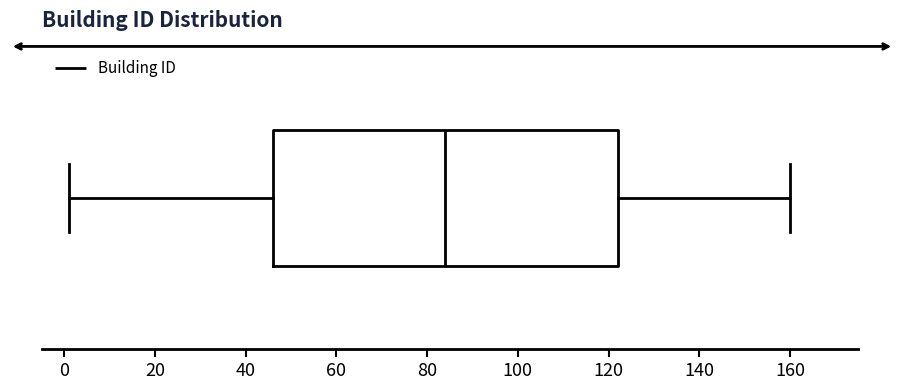

Transcribe this box plot: give where the median line is, the range the box spans, and where the two whiskers end, as read against the x-axis. The values are not printed on the chart, so give them approximately, as read against the axis.

median 84, box 46 to 122, whiskers 2 to 160